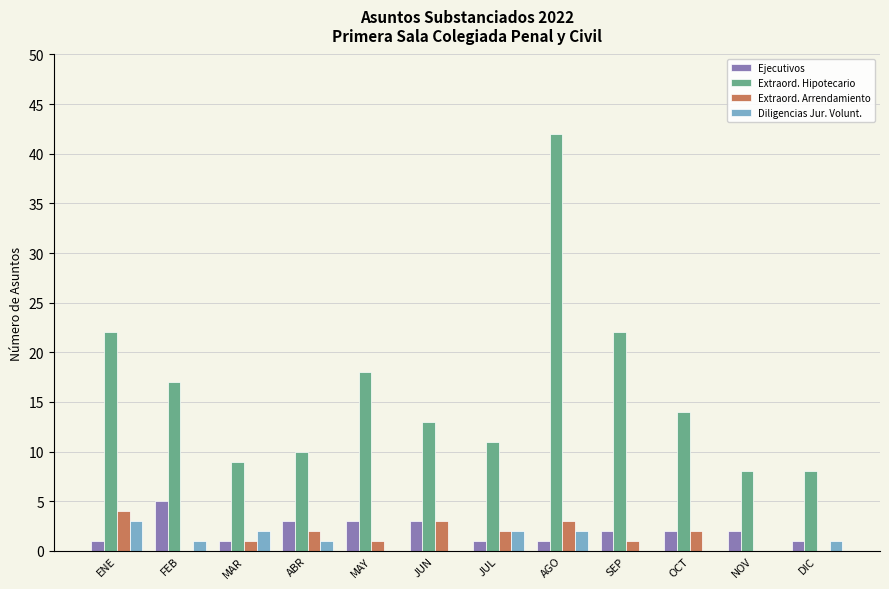

Which label corresponds to the largest value in the chart?

AGO